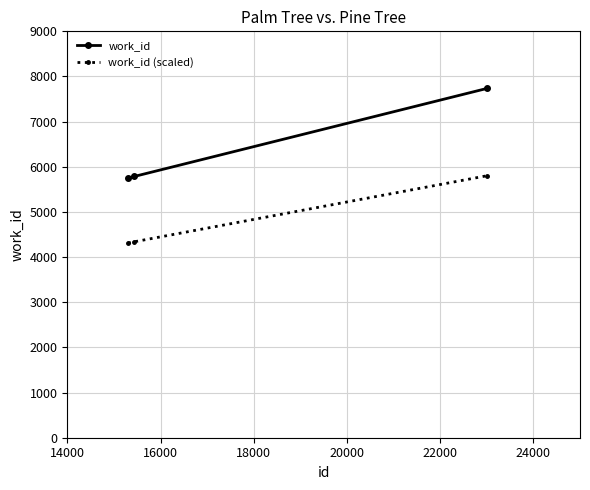

What is the smallest value displayed?

4309.5